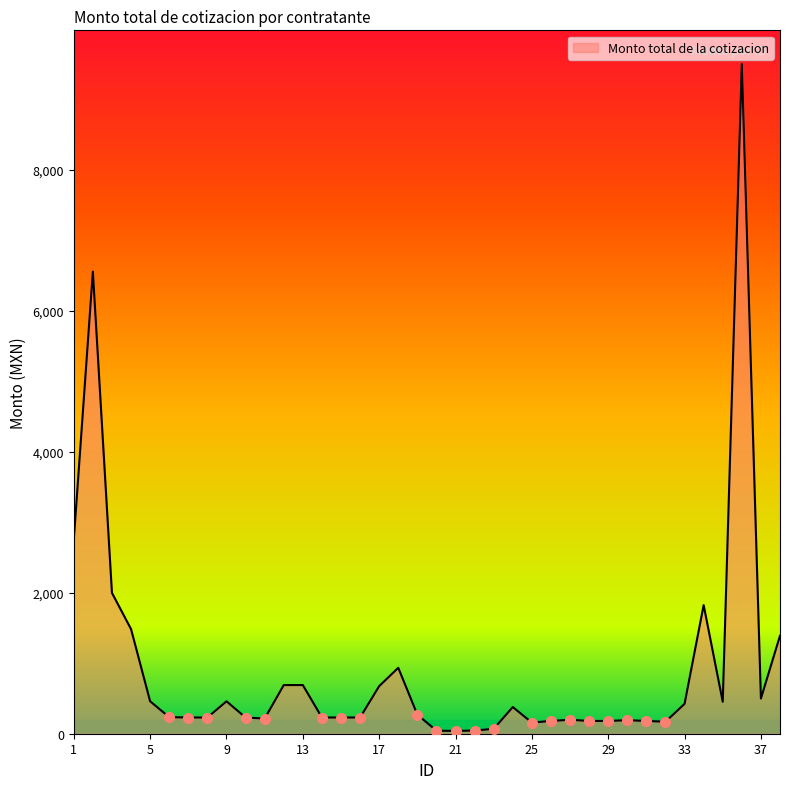

What is the greatest value displayed?

9500.0